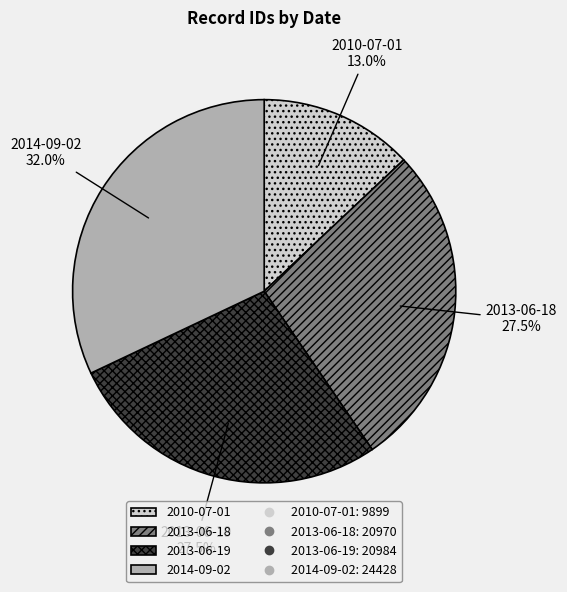

To the nearest percent, what is the difference between the largest and smallest slice percentages?

19%